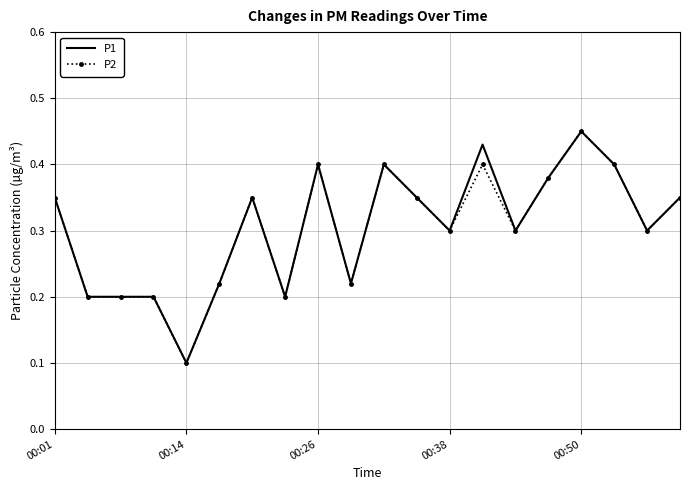

True or false: P2 and P1 cross at least once.

False